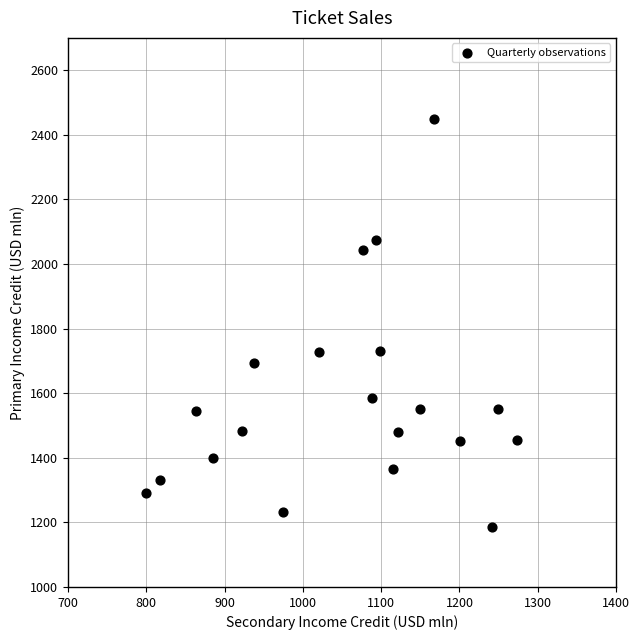

What is the range of X values (max minus min)?

473